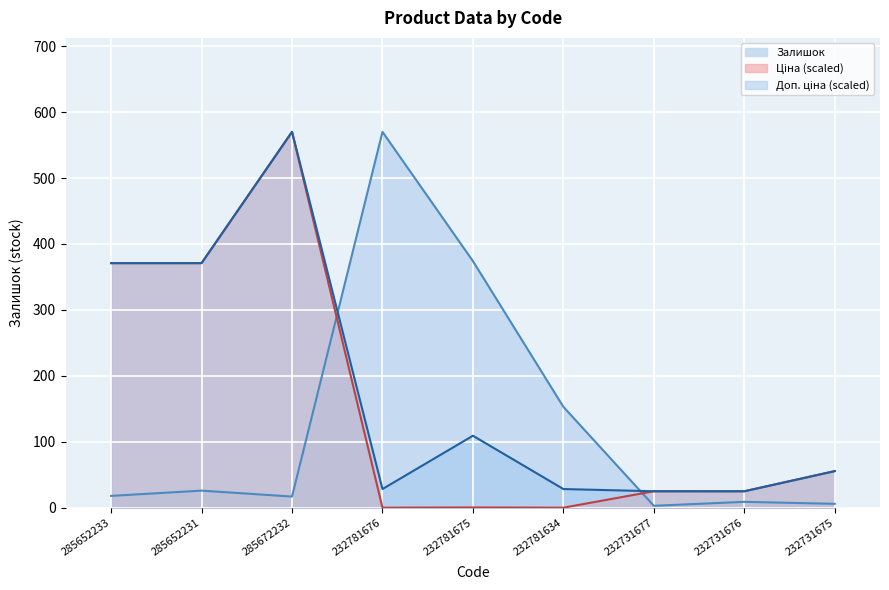

What is the sum of all Залишок values?

1176.0